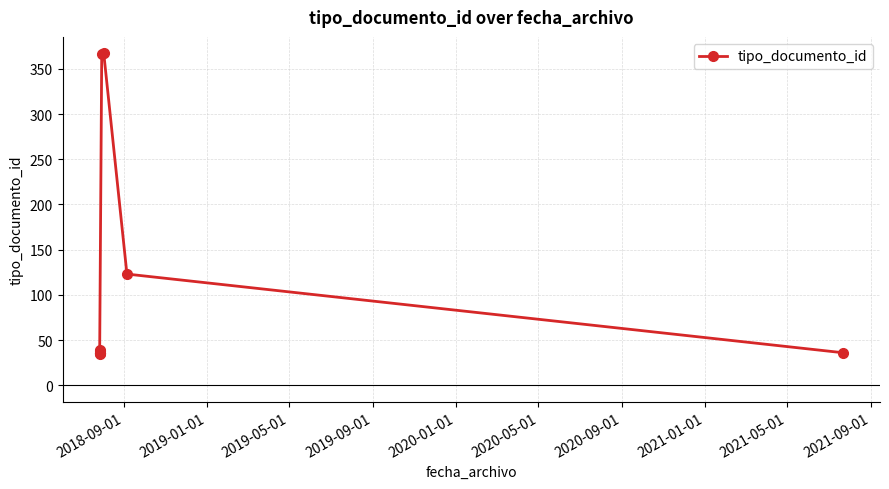

The value at 2020-09-01 is 163. True or false?

False